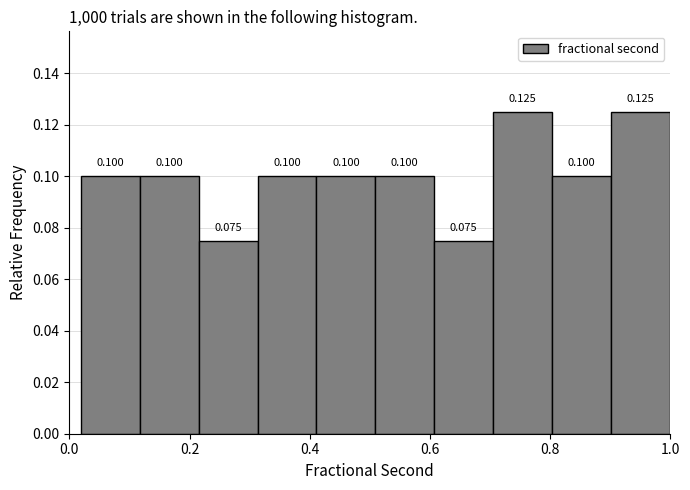

Reading left to right, transcribe this chart: for each bar, give the range it covers on the x-axis and its height. The bar edges are not printed on the chart, so give them approximately, as read against the axis.

0.02 to 0.12: 0.100
0.12 to 0.22: 0.100
0.22 to 0.32: 0.075
0.32 to 0.42: 0.100
0.42 to 0.50: 0.100
0.50 to 0.60: 0.100
0.60 to 0.70: 0.075
0.70 to 0.80: 0.125
0.80 to 0.90: 0.100
0.90 to 1.00: 0.125